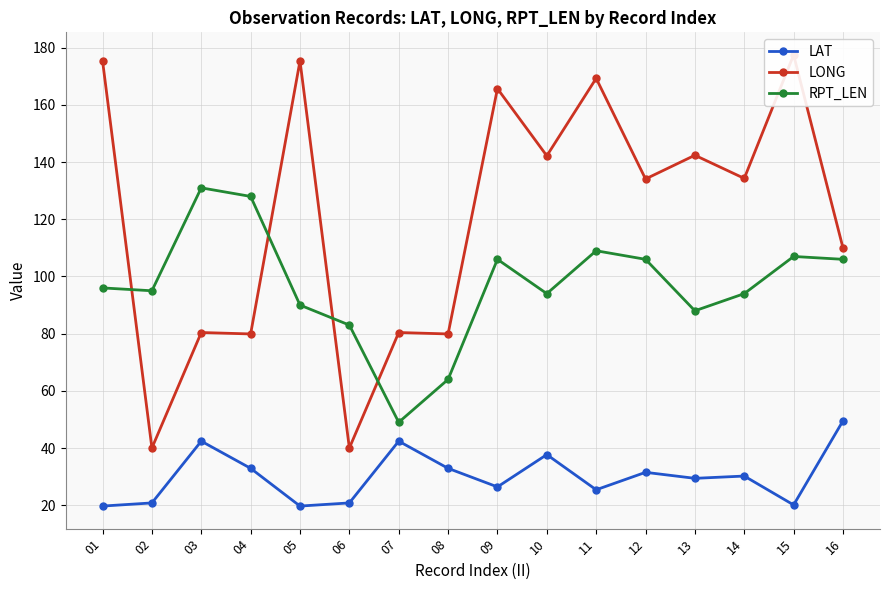

Rank the series by their maximum value, from highest to lowest.

LONG, RPT_LEN, LAT